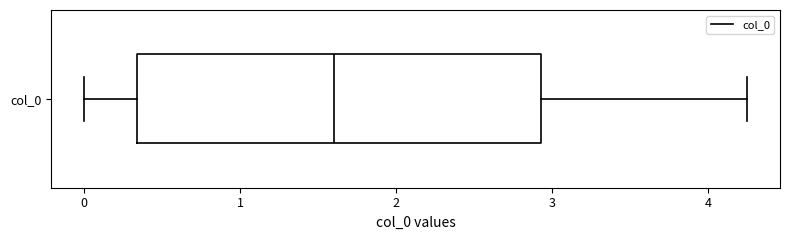

Where does the left whisker of the box for col_0 end on the x-axis? The values are not printed on the chart, so give them approximately, as read against the axis.

0.0